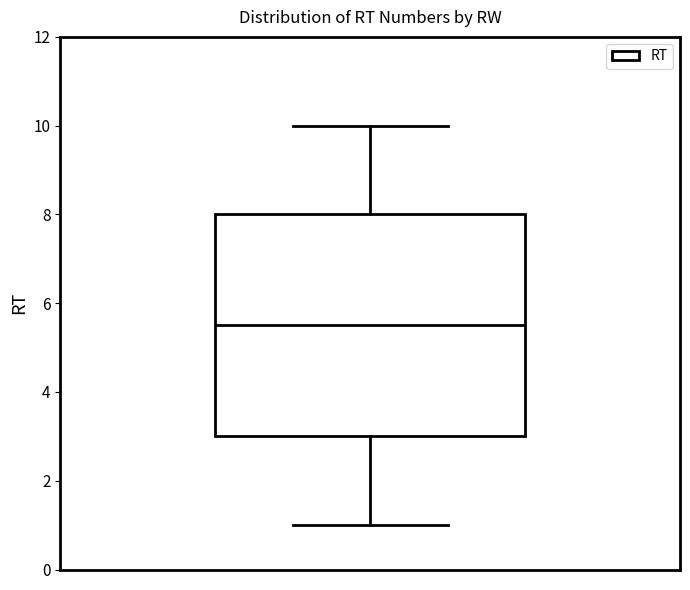

Where does the upper whisker of the box end on the y-axis? The values are not printed on the chart, so give them approximately, as read against the axis.

10.0